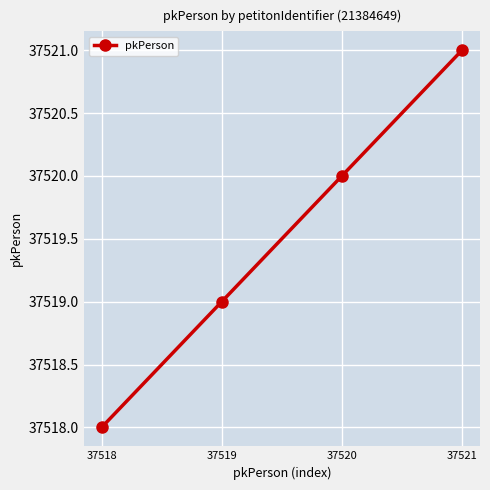

Read the value at 37519.

37519